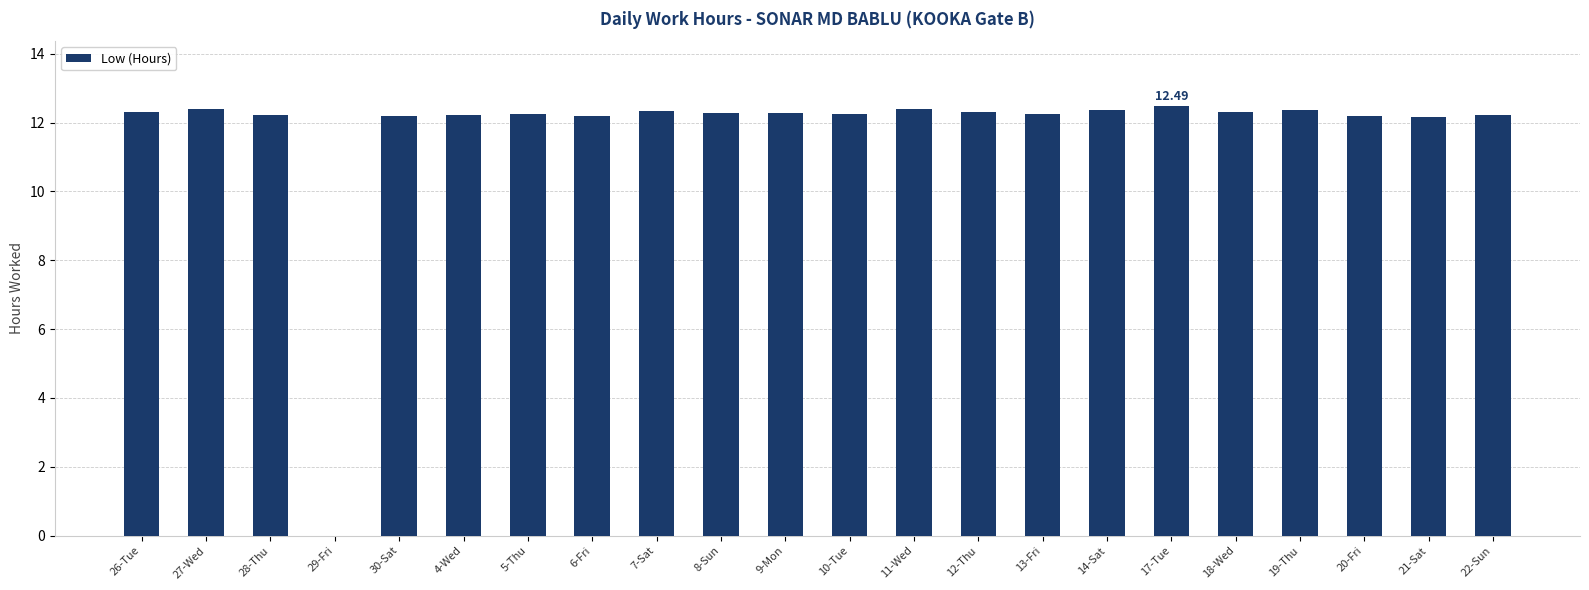

What is the sum of the values at 22-Sun and 18-Wed?

24.5